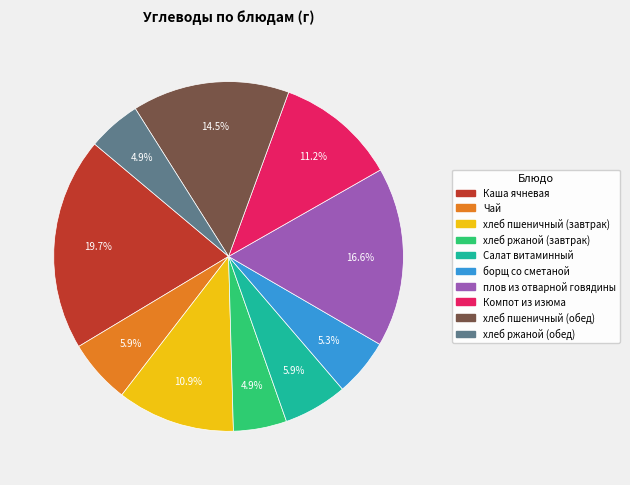

What percentage is the хлеб пшеничный (завтрак) slice, to the nearest percent?

11%